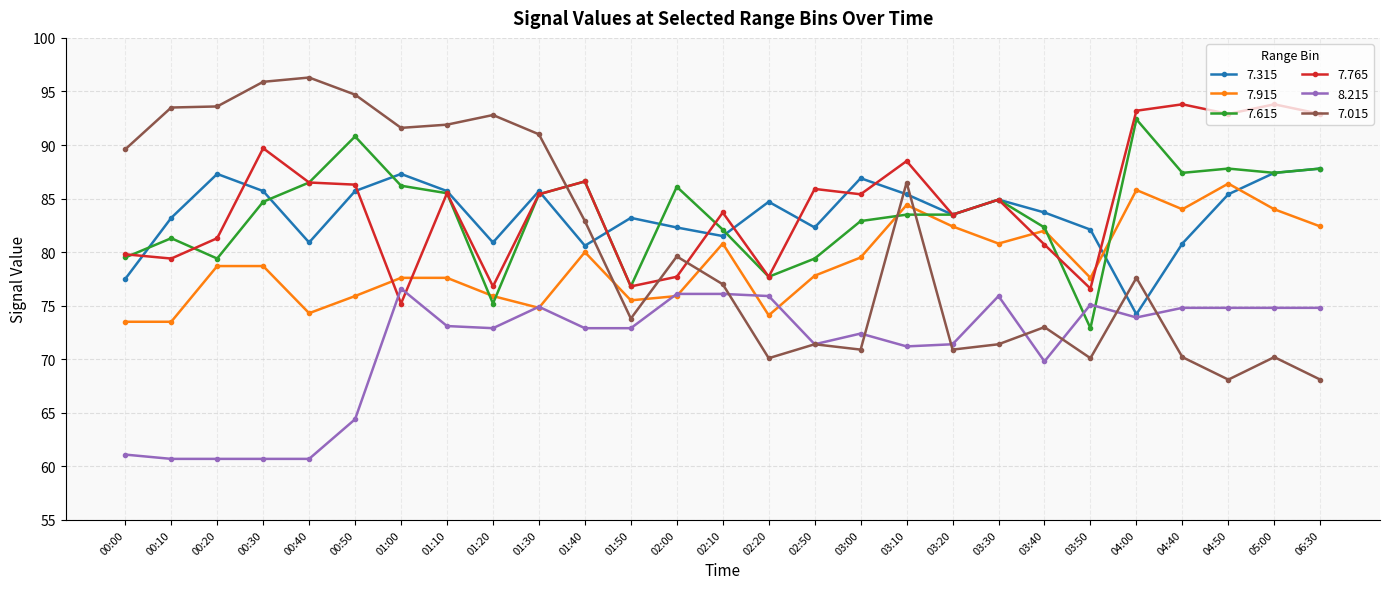

Rank the series at 04:40 from highest to lowest value.

7.765, 7.615, 7.915, 7.315, 8.215, 7.015